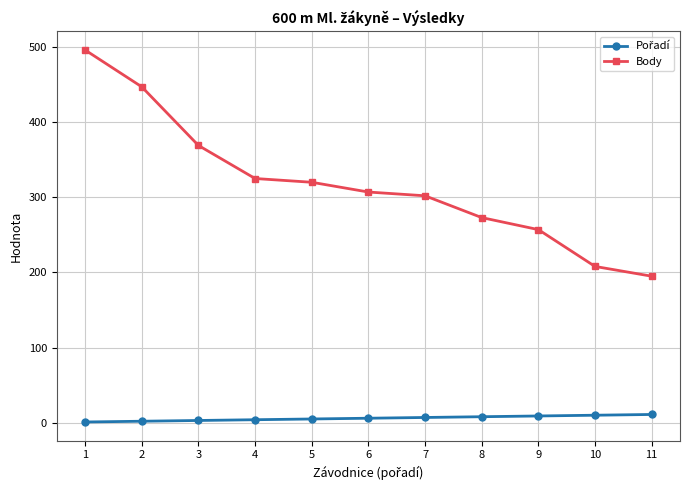

Which series has the largest range (max minus min)?

Body